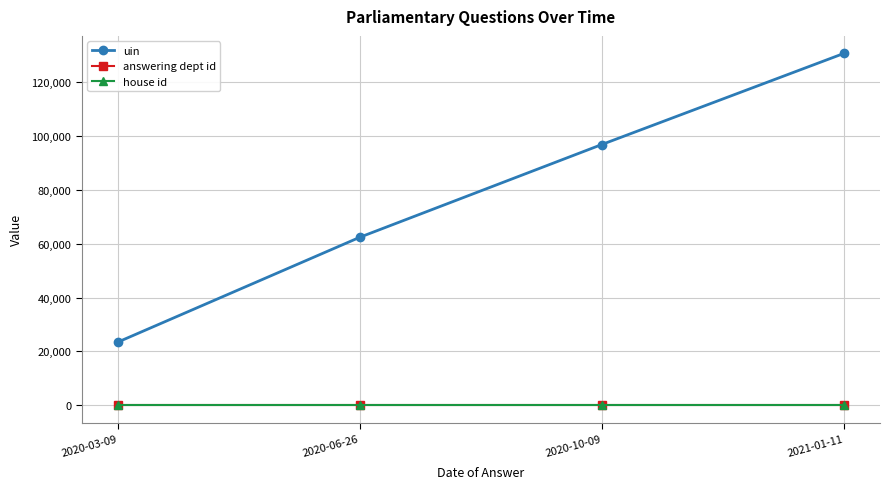

What is the sum of the answering dept id values at 2020-03-09 and 2021-01-11?

20